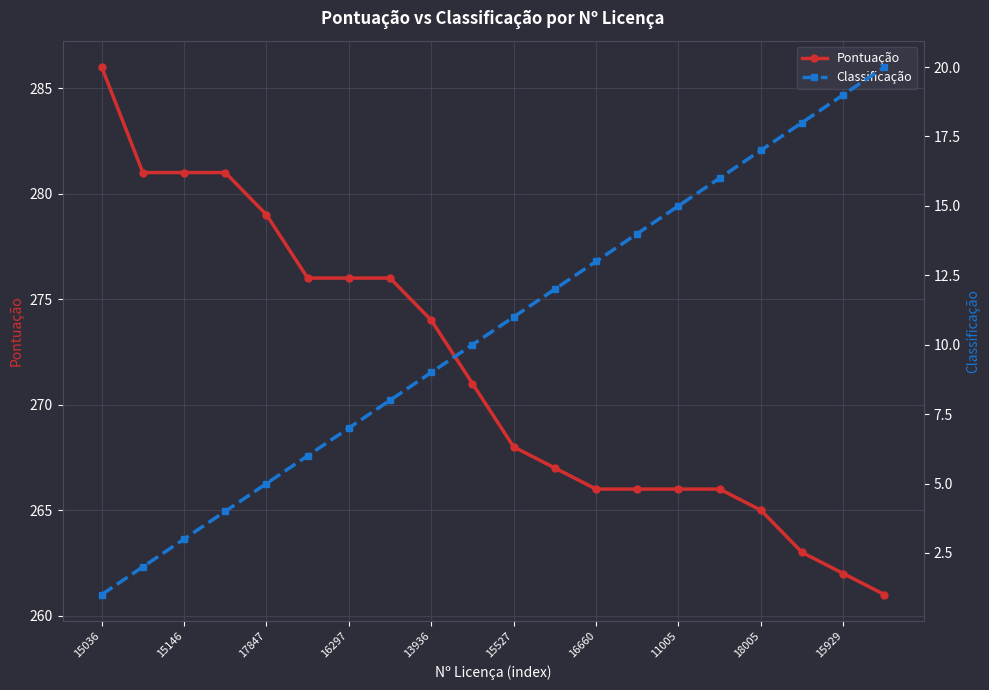

What is the greatest value displayed?

286